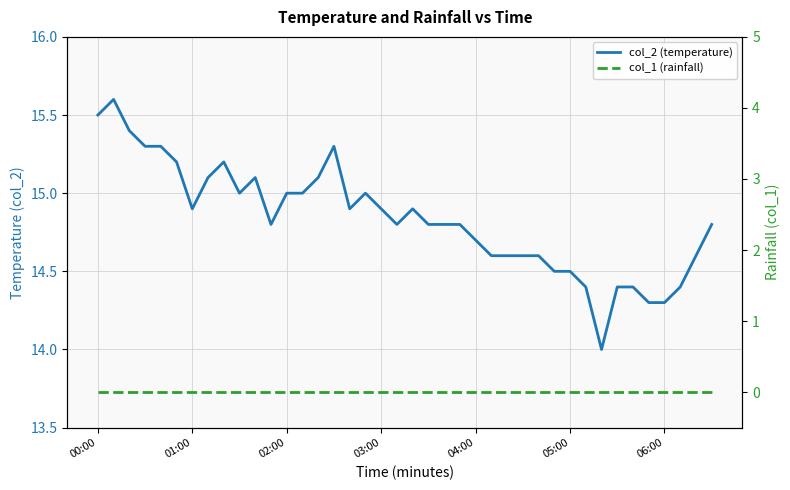

Count the number of data series in this chart.

2